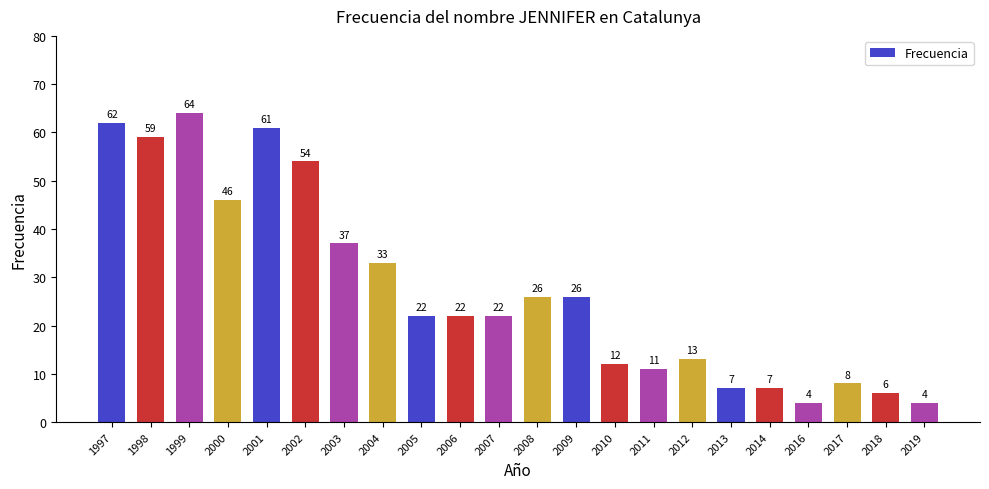

How many values are below 22?

9